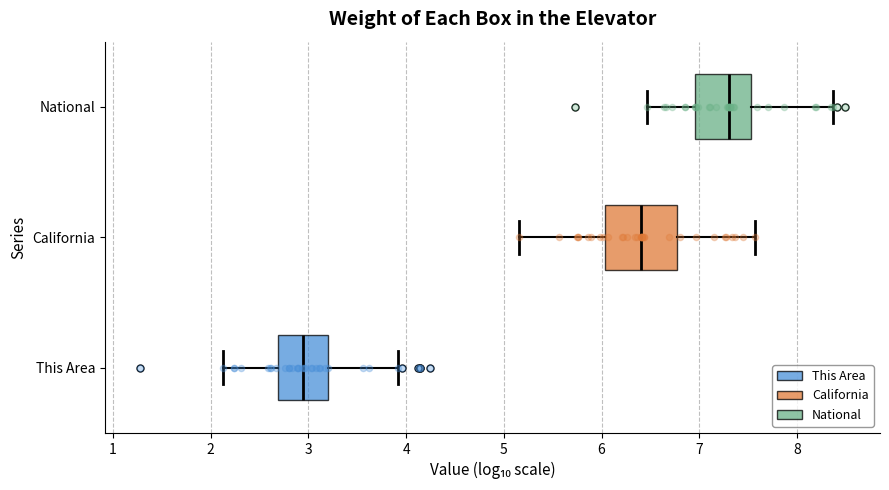

Reading bottom to top, read every box against the x-axis: the position of its median line, the range the box covers, and the ends of its whiskers. The values are not printed on the chart, so give them approximately, as read against the axis.

This Area: median 2.9, box 2.7 to 3.2, whiskers 2.1 to 3.9
California: median 6.4, box 6.0 to 6.8, whiskers 5.2 to 7.6
National: median 7.3, box 7.0 to 7.5, whiskers 6.5 to 8.4